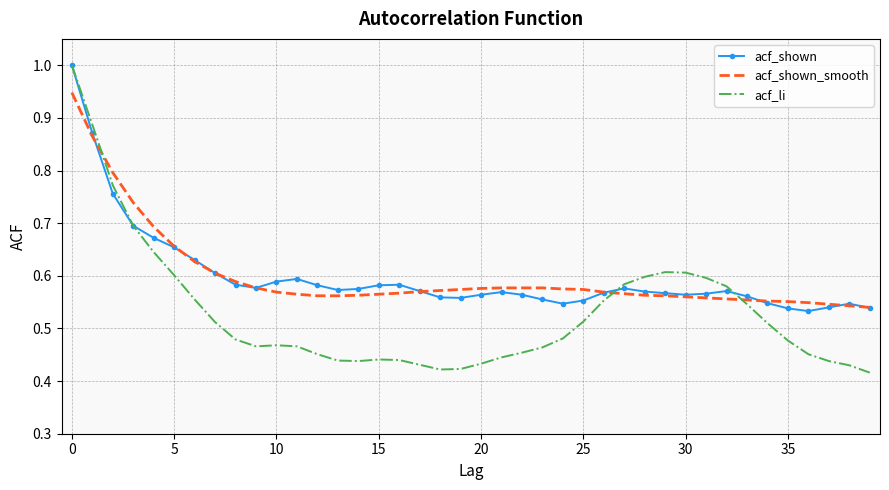

What is the greatest value displayed?

1.0